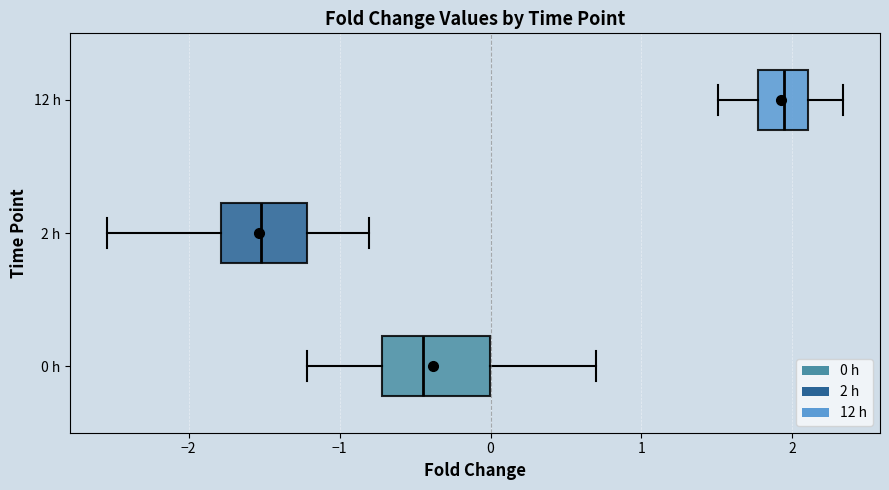

Where does the left whisker of the box for 12 h end on the x-axis? The values are not printed on the chart, so give them approximately, as read against the axis.

1.5